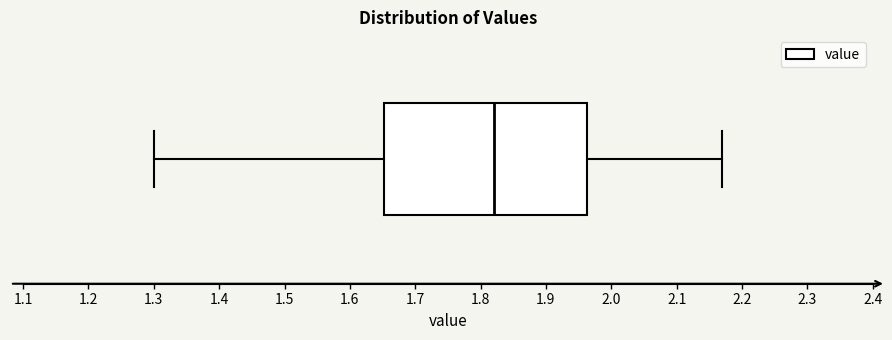

Where does the median line of the box sit on the x-axis? The values are not printed on the chart, so give them approximately, as read against the axis.

1.82